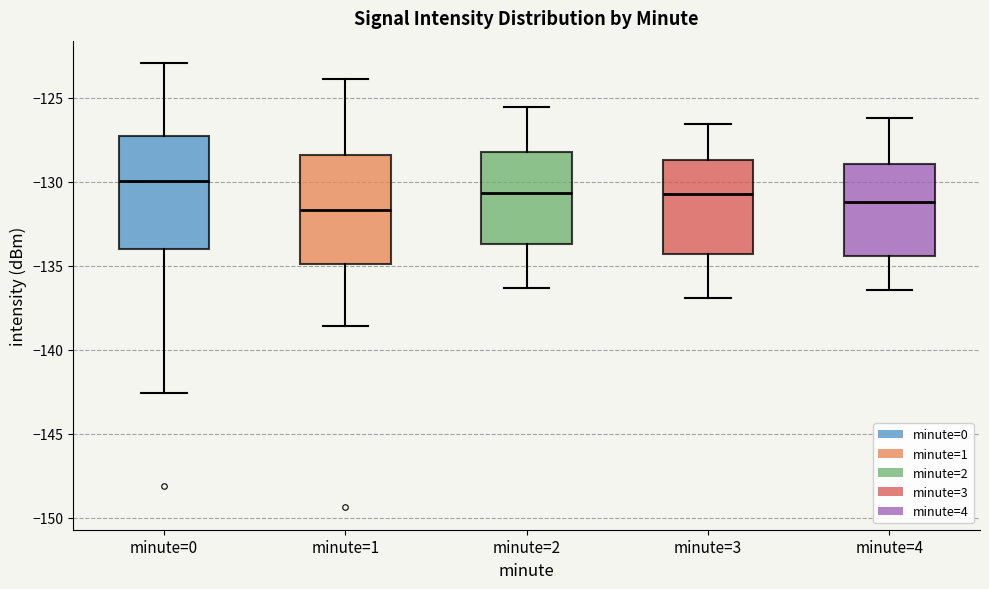

Reading left to right, transcribe this box plot: for each box, give where its median line is, the range the box spans, and where its two whiskers end, as read against the y-axis. The values are not printed on the chart, so give them approximately, as read against the axis.

minute=0: median -130.0, box -134.0 to -127.5, whiskers -142.5 to -123.0
minute=1: median -131.5, box -135.0 to -128.5, whiskers -138.5 to -124.0
minute=2: median -130.5, box -133.5 to -128.0, whiskers -136.5 to -125.5
minute=3: median -130.5, box -134.5 to -128.5, whiskers -137.0 to -126.5
minute=4: median -131.0, box -134.5 to -129.0, whiskers -136.5 to -126.0